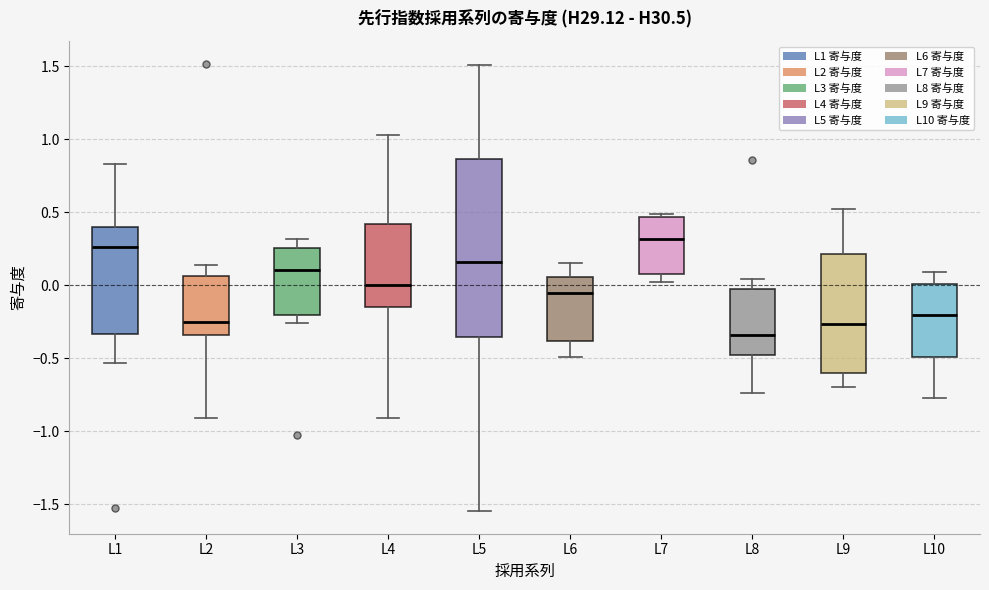

Which box is the tallest, from its lower edge to its upper edge?

L5